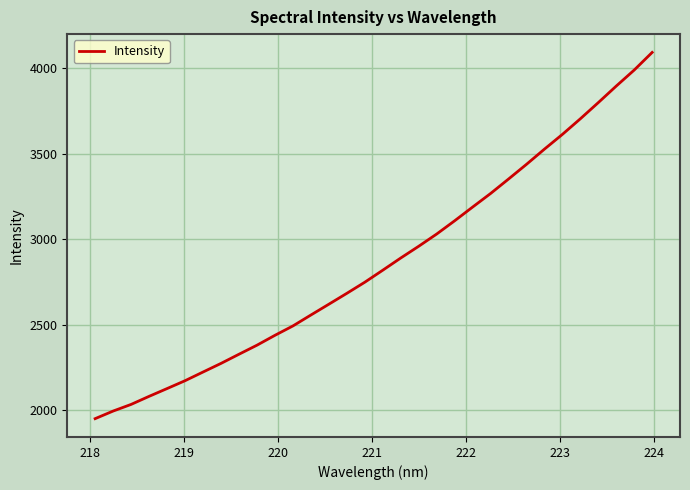

What is the minimum value shown in the chart?

1950.2